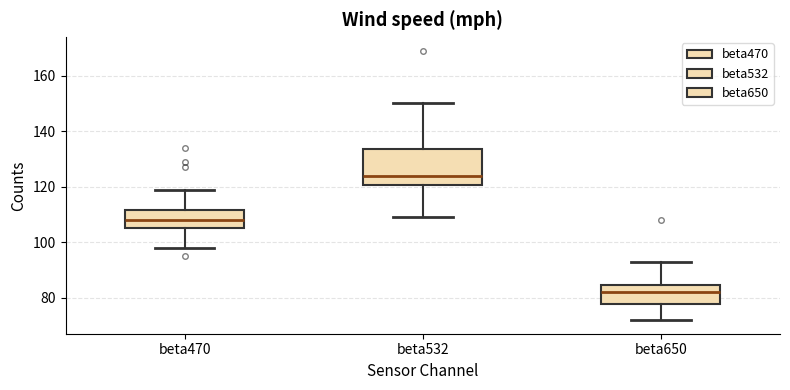

Which box is the tallest, from its lower edge to its upper edge?

beta532